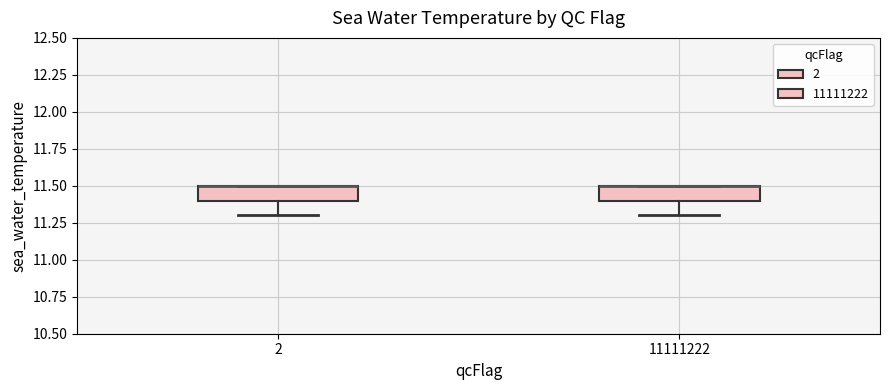

Reading left to right, read every box against the y-axis: the position of its median line, the range the box covers, and the ends of its whiskers. The values are not printed on the chart, so give them approximately, as read against the axis.

2: median 11.5 (drawn on the box's upper edge), box 11.4 to 11.5, whiskers 11.3 to 11.5
11111222: median 11.5 (drawn on the box's upper edge), box 11.4 to 11.5, whiskers 11.3 to 11.5